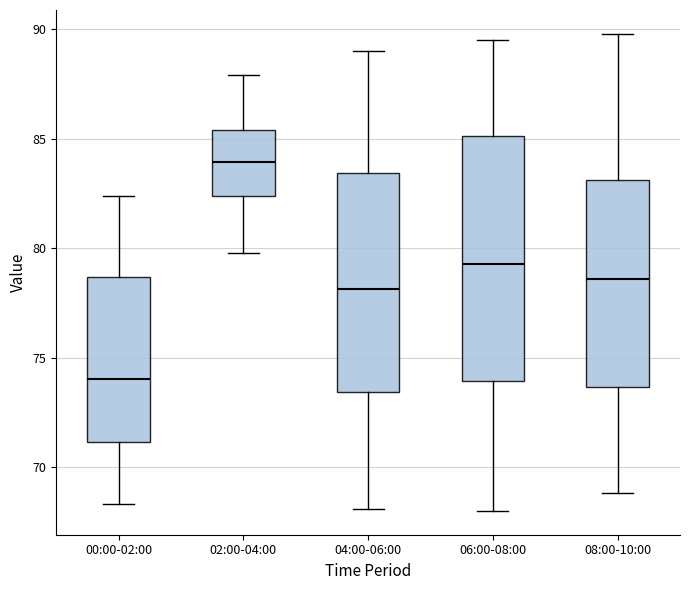

Which box is the tallest, from its lower edge to its upper edge?

06:00-08:00